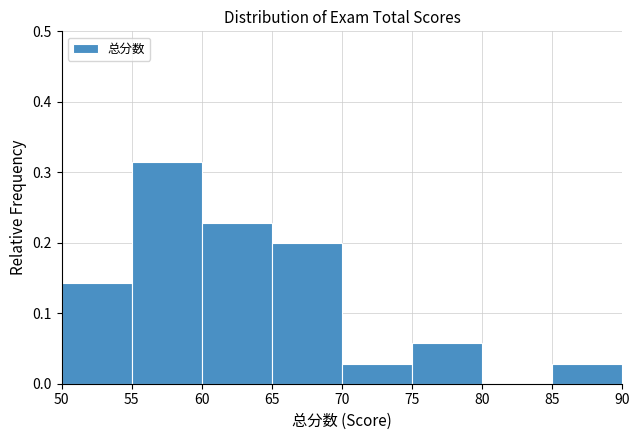

Over which range of the x-axis is the bar tallest?

55 to 60